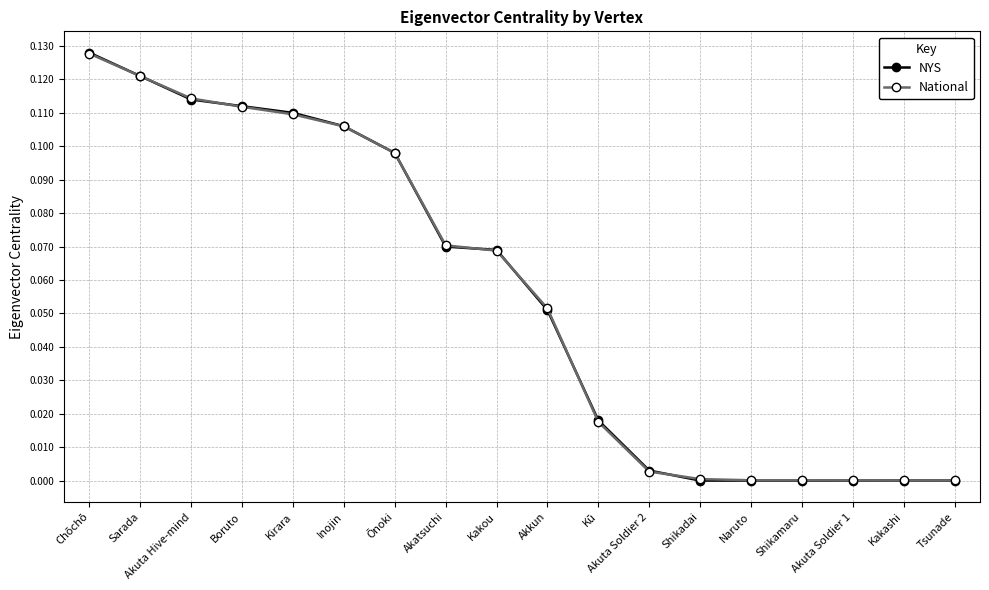

True or false: NYS has a value of -0.1 at Shikadai.

False